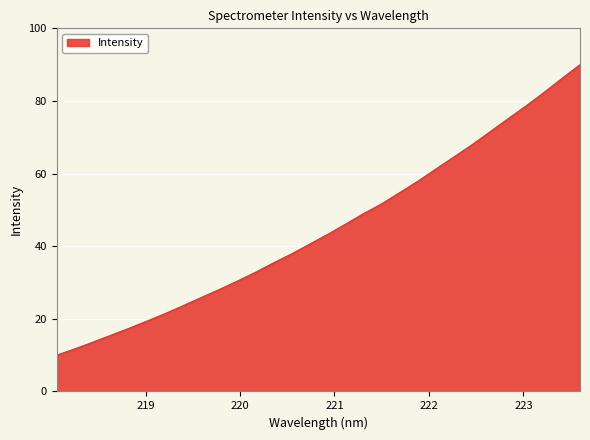

What is the smallest value displayed?

10.0